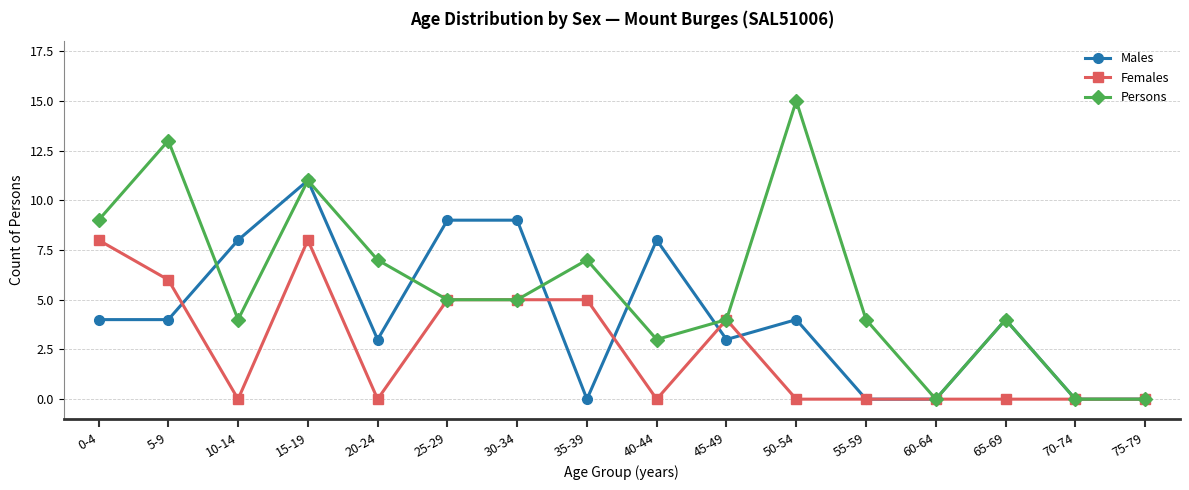

Between 50-54 and 55-59, which series saw the biggest shift?

Persons